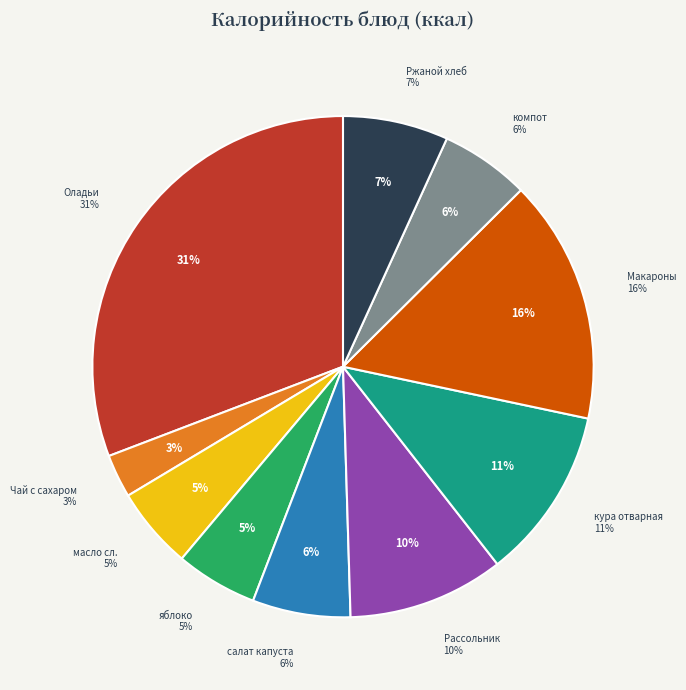

What percentage do кура отварная and Ржаной хлеб together represent?

17.9%